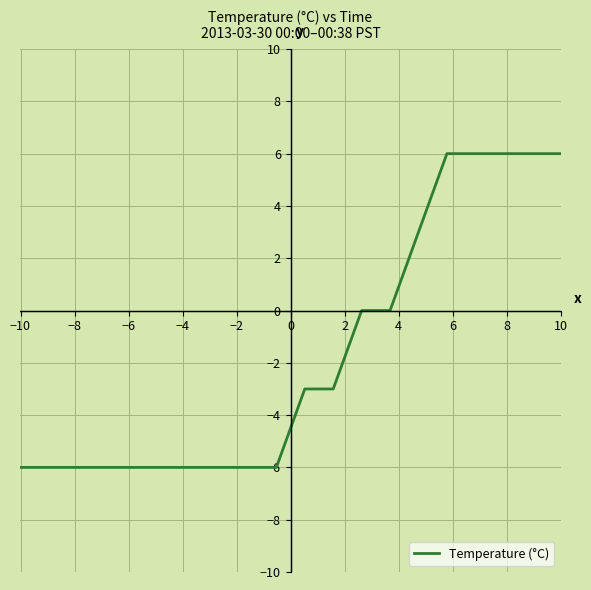

What is the smallest value displayed?

-6.0